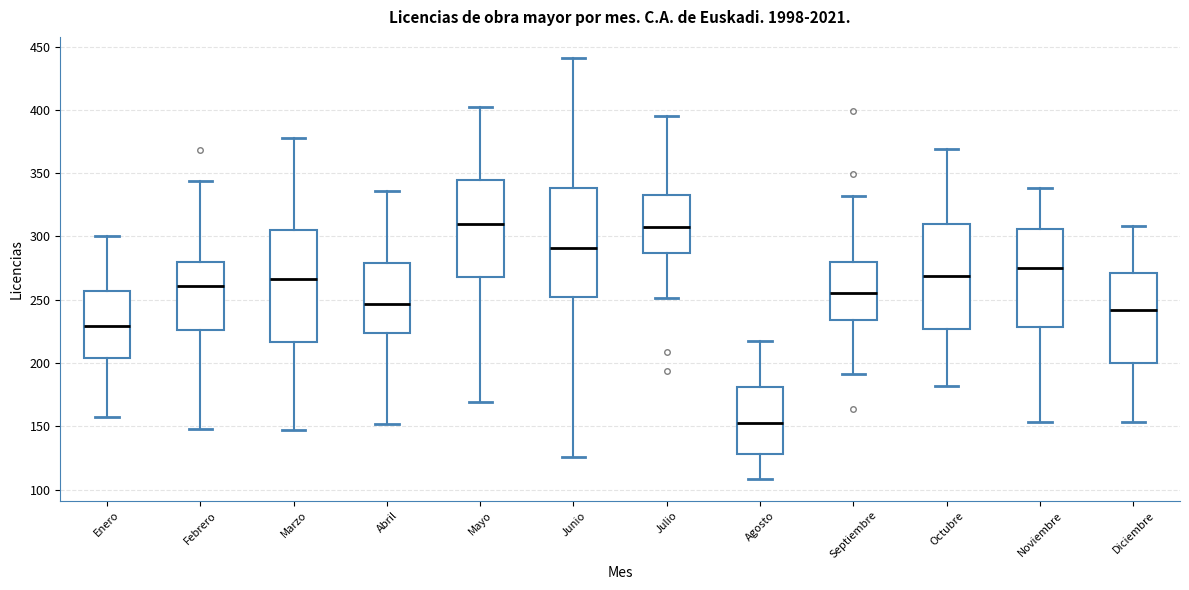

Where is the upper edge of the box for Agosto on the y-axis? The values are not printed on the chart, so give them approximately, as read against the axis.

180